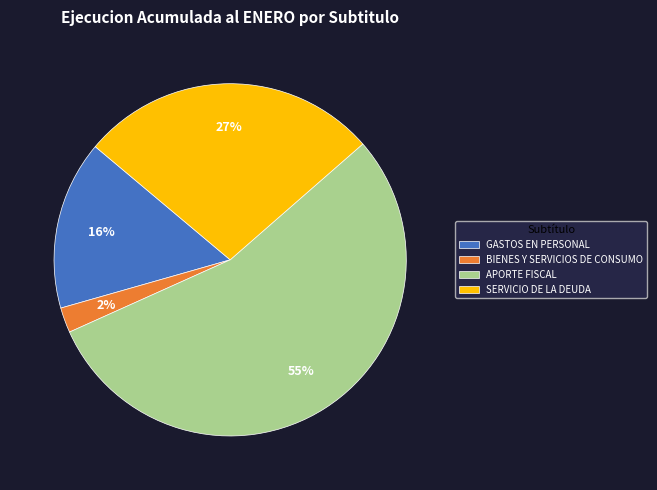

The GASTOS EN PERSONAL slice represents 16% of the pie. True or false?

True